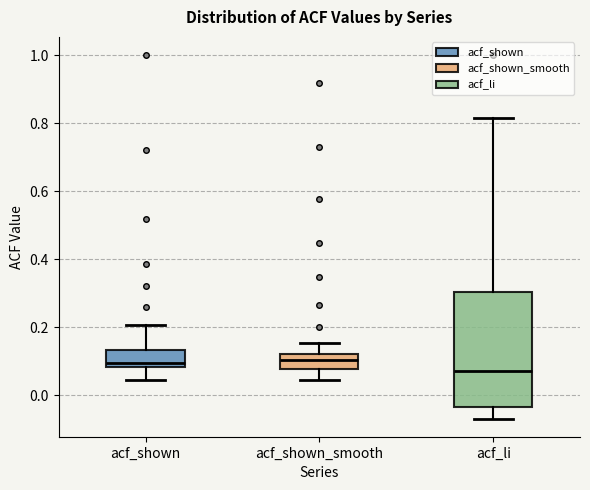

Reading left to right, transcribe this box plot: for each box, give where its median line is, the range the box spans, and where its two whiskers end, as read against the y-axis. The values are not printed on the chart, so give them approximately, as read against the axis.

acf_shown: median 0.10, box 0.08 to 0.14, whiskers 0.04 to 0.20
acf_shown_smooth: median 0.10, box 0.08 to 0.12, whiskers 0.04 to 0.16
acf_li: median 0.08, box -0.04 to 0.30, whiskers -0.06 to 0.82